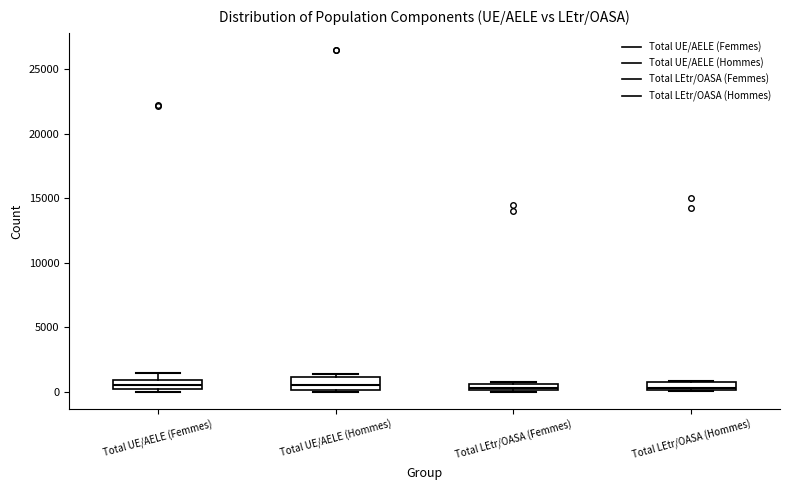

Where is the lower edge of the box for Total LEtr/OASA (Femmes) on the y-axis? The values are not printed on the chart, so give them approximately, as read against the axis.

0